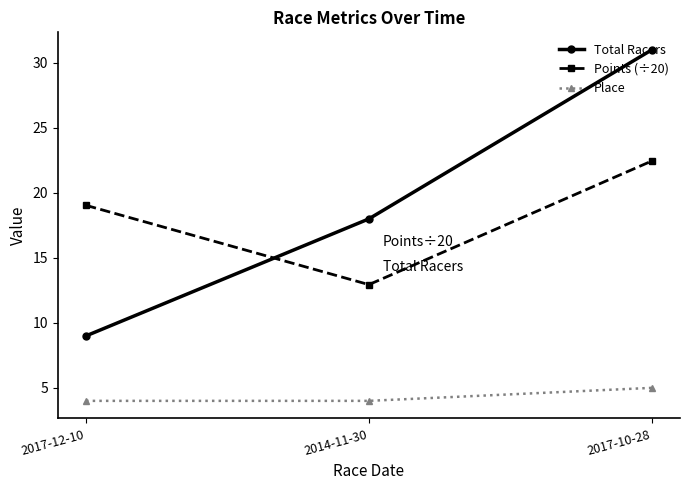

List the labels in order of Points (÷20) value, largest first.

2017-10-28, 2017-12-10, 2014-11-30